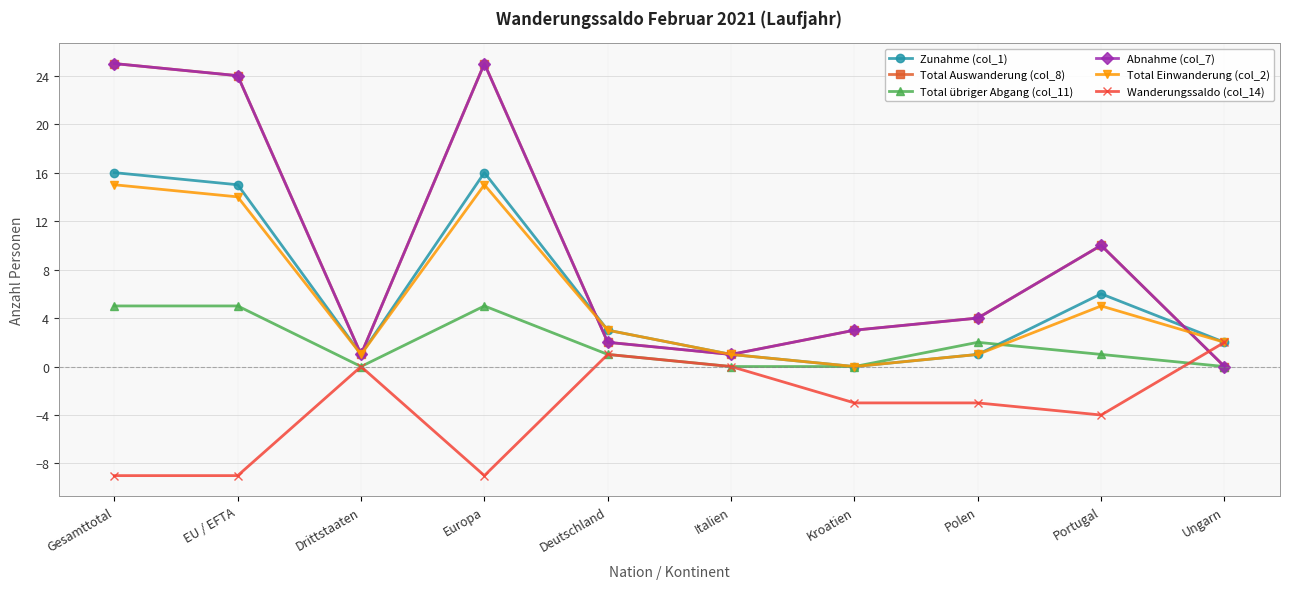

Reading left to right, extract all data points from this chart.

Zunahme (col_1): Gesamttotal=16	EU / EFTA=15	Drittstaaten=1	Europa=16	Deutschland=3	Italien=1	Kroatien=0	Polen=1	Portugal=6	Ungarn=2
Total Auswanderung (col_8): Gesamttotal=25	EU / EFTA=24	Drittstaaten=1	Europa=25	Deutschland=2	Italien=1	Kroatien=3	Polen=4	Portugal=10	Ungarn=0
Total übriger Abgang (col_11): Gesamttotal=5	EU / EFTA=5	Drittstaaten=0	Europa=5	Deutschland=1	Italien=0	Kroatien=0	Polen=2	Portugal=1	Ungarn=0
Abnahme (col_7): Gesamttotal=25	EU / EFTA=24	Drittstaaten=1	Europa=25	Deutschland=2	Italien=1	Kroatien=3	Polen=4	Portugal=10	Ungarn=0
Total Einwanderung (col_2): Gesamttotal=15	EU / EFTA=14	Drittstaaten=1	Europa=15	Deutschland=3	Italien=1	Kroatien=0	Polen=1	Portugal=5	Ungarn=2
Wanderungssaldo (col_14): Gesamttotal=-9	EU / EFTA=-9	Drittstaaten=0	Europa=-9	Deutschland=1	Italien=0	Kroatien=-3	Polen=-3	Portugal=-4	Ungarn=2